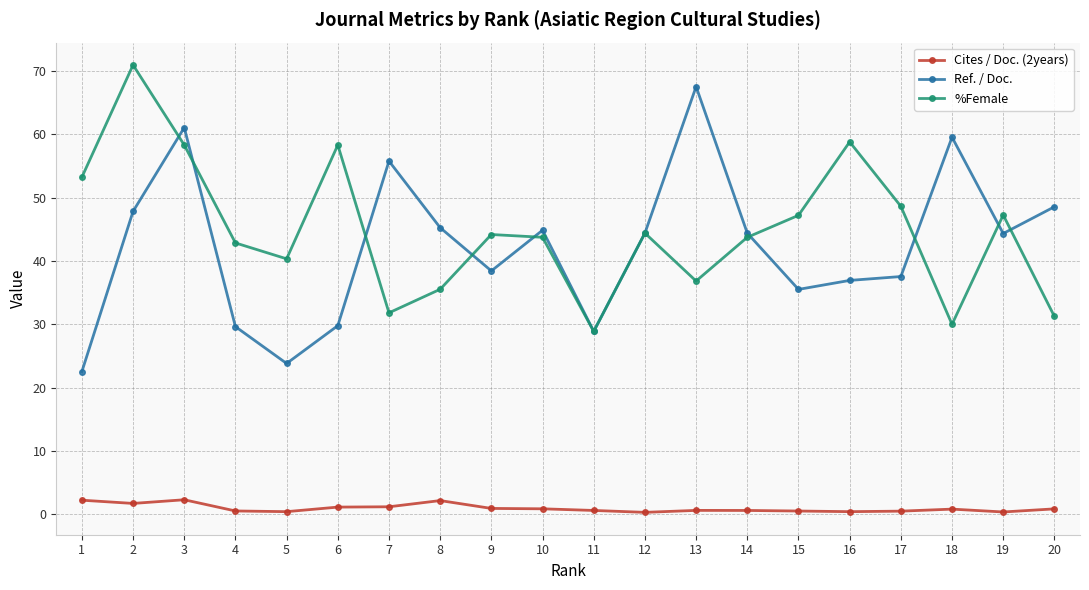

What are all the series names shown in the legend?

Cites / Doc. (2years), Ref. / Doc., %Female